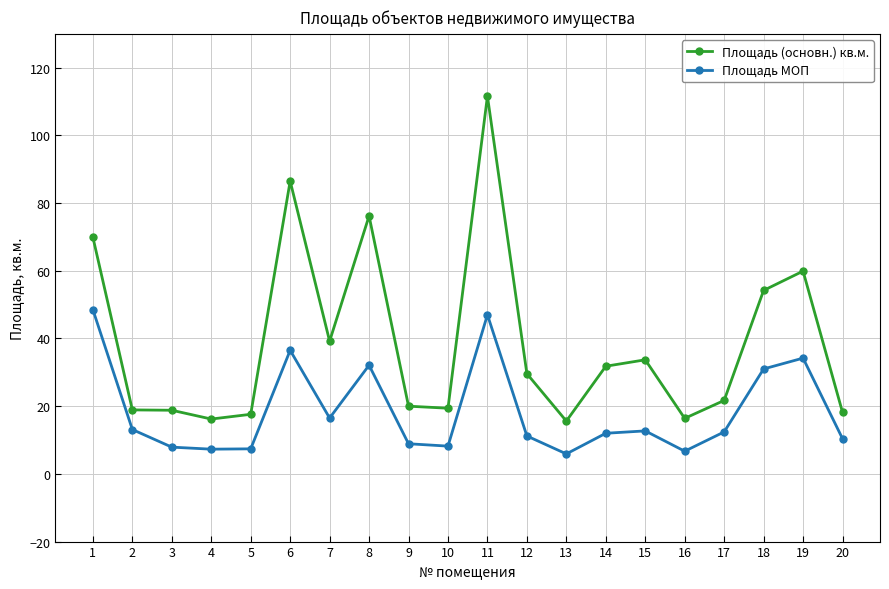

True or false: Площадь МОП and Площадь (основн.) кв.м. cross at least once.

False